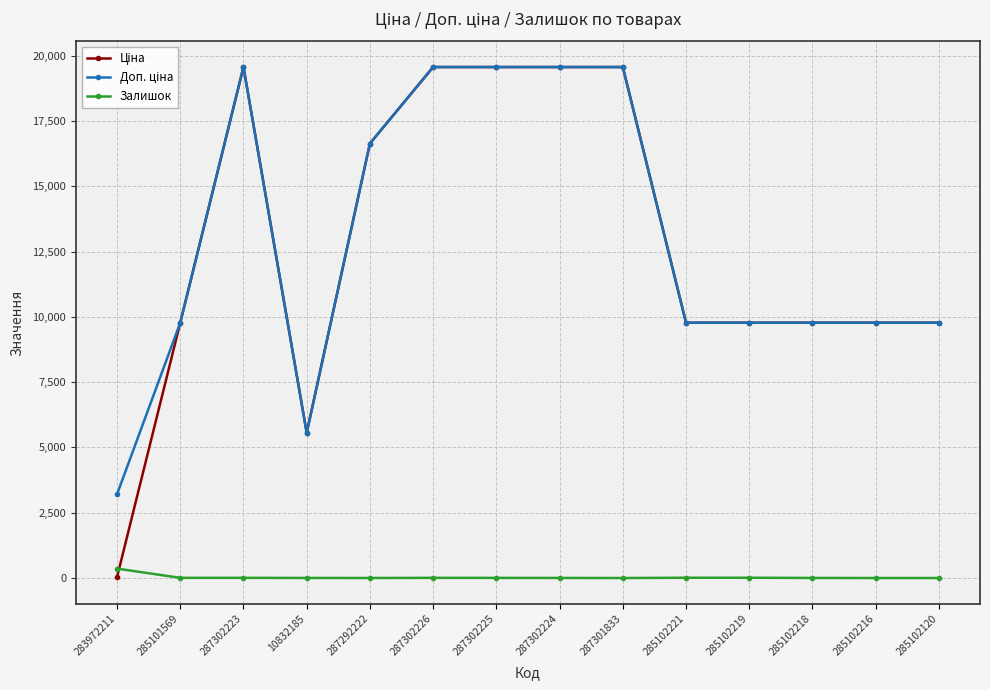

How many lines are shown in the chart?

3